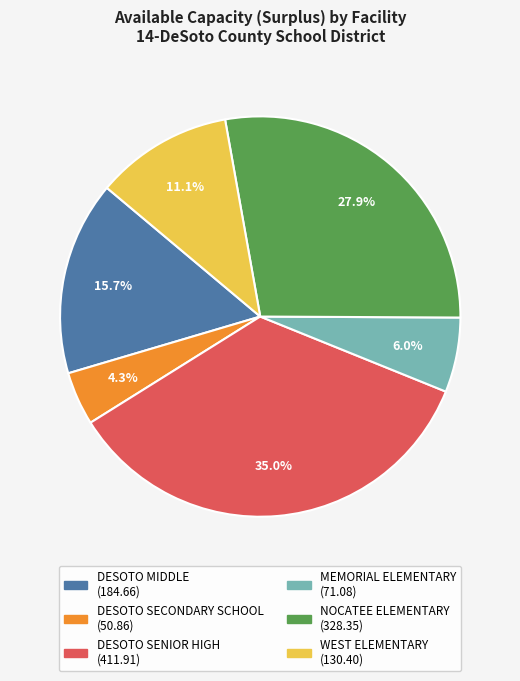

Does MEMORIAL ELEMENTARY account for over 50% of the chart?

No